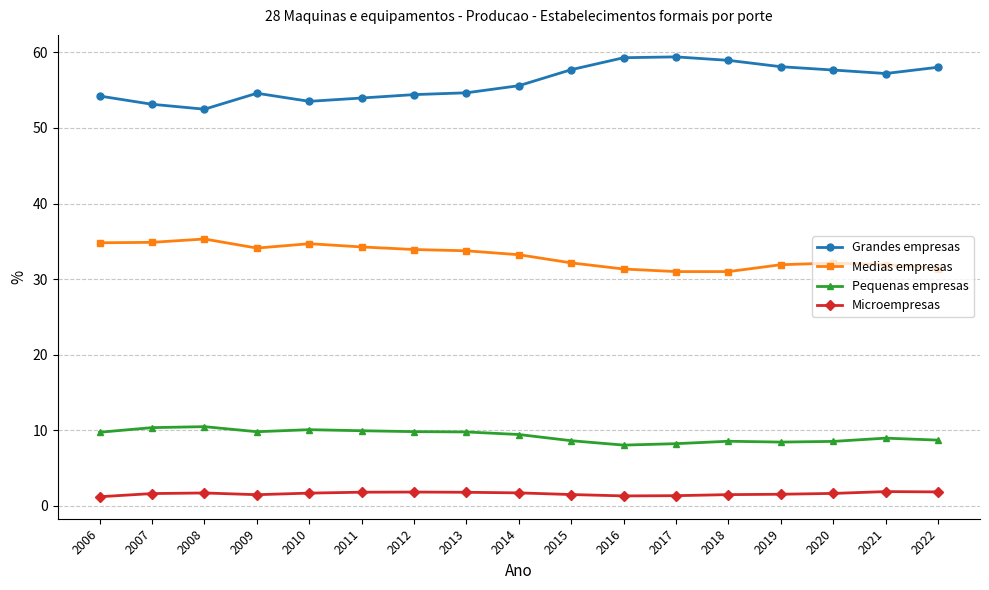

Read the Medias empresas value at 2020.

32.1